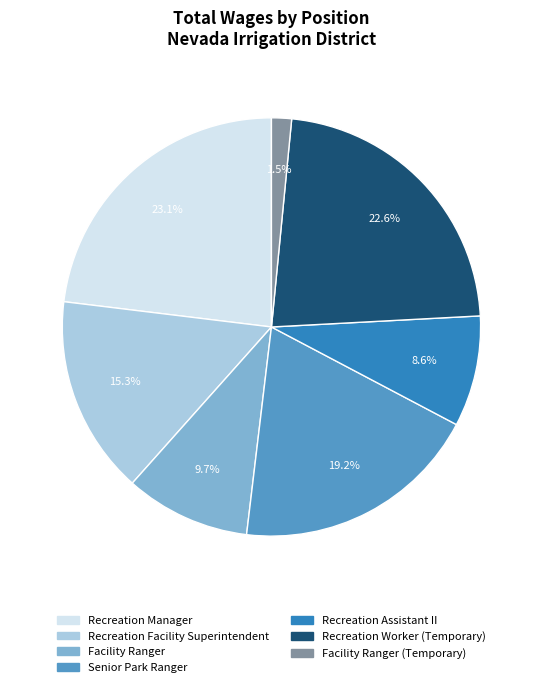

Between Recreation Assistant II and Recreation Facility Superintendent, which is larger?

Recreation Facility Superintendent